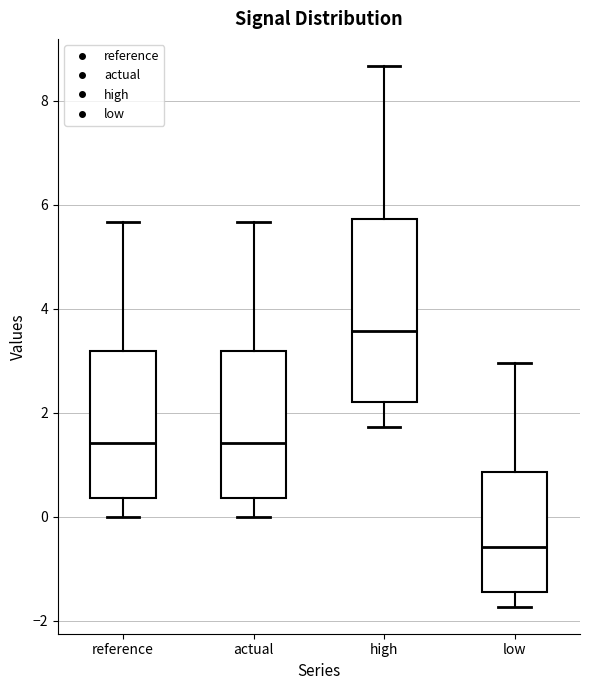

Which box has the highest median line?

high